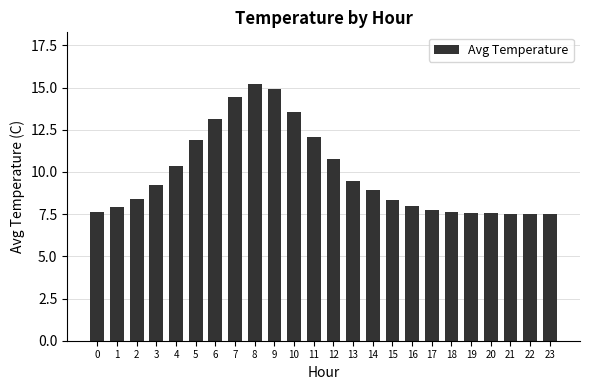

The chart shows a value of 3.0 at 0. True or false?

False